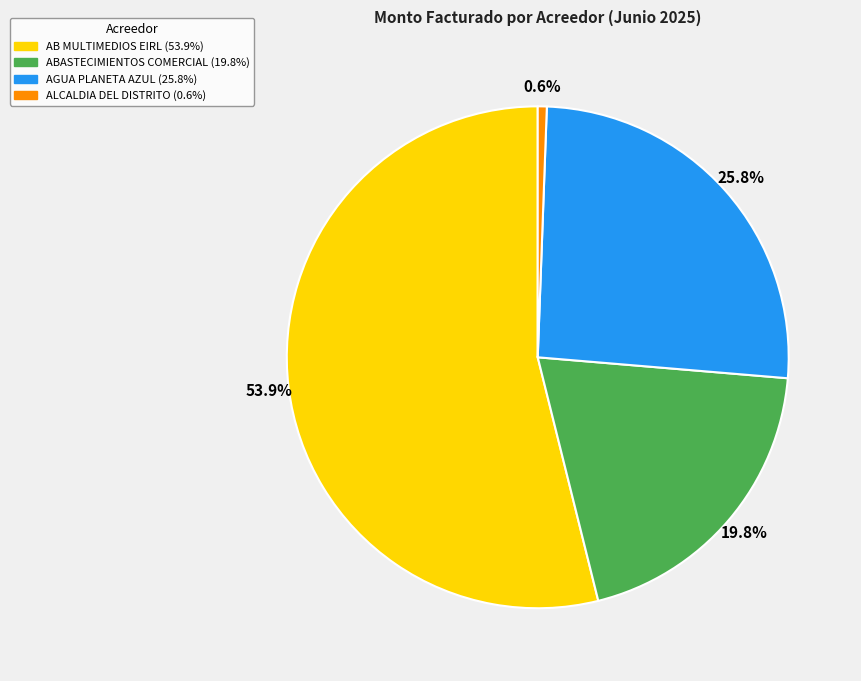

What is the smallest slice in the pie chart?

ALCALDIA DEL DISTRITO